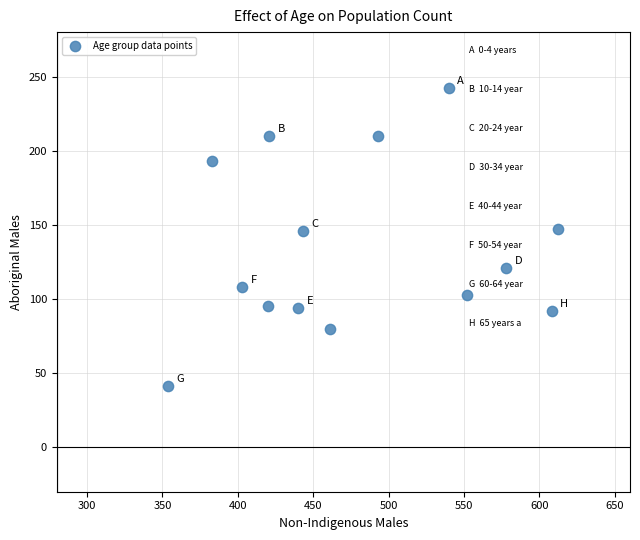

What is the range of X values (max minus min)?

258